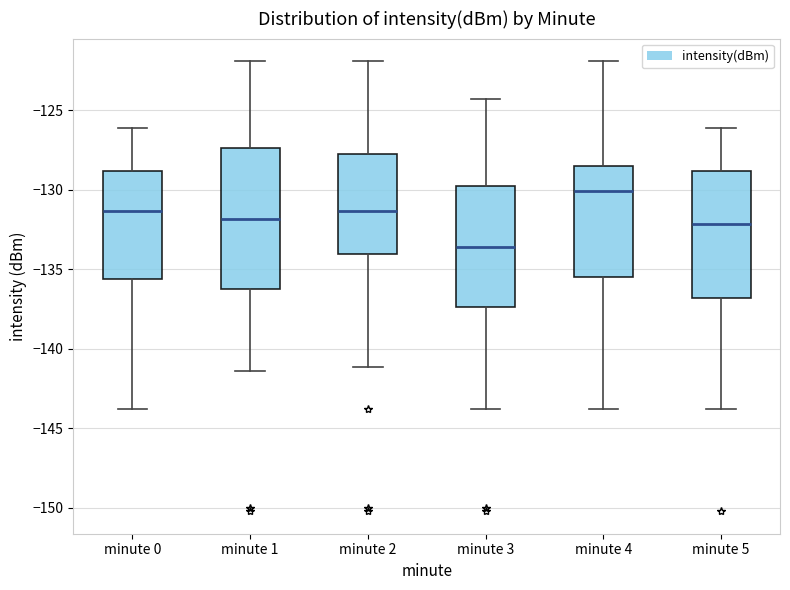

Reading left to right, transcribe this box plot: for each box, give where its median line is, the range the box spans, and where its two whiskers end, as read against the y-axis. The values are not printed on the chart, so give them approximately, as read against the axis.

minute 0: median -131.5, box -135.5 to -129.0, whiskers -144.0 to -126.0
minute 1: median -132.0, box -136.0 to -127.5, whiskers -141.5 to -122.0
minute 2: median -131.5, box -134.0 to -128.0, whiskers -141.0 to -122.0
minute 3: median -133.5, box -137.5 to -130.0, whiskers -144.0 to -124.5
minute 4: median -130.0, box -135.5 to -128.5, whiskers -144.0 to -122.0
minute 5: median -132.0, box -137.0 to -129.0, whiskers -144.0 to -126.0